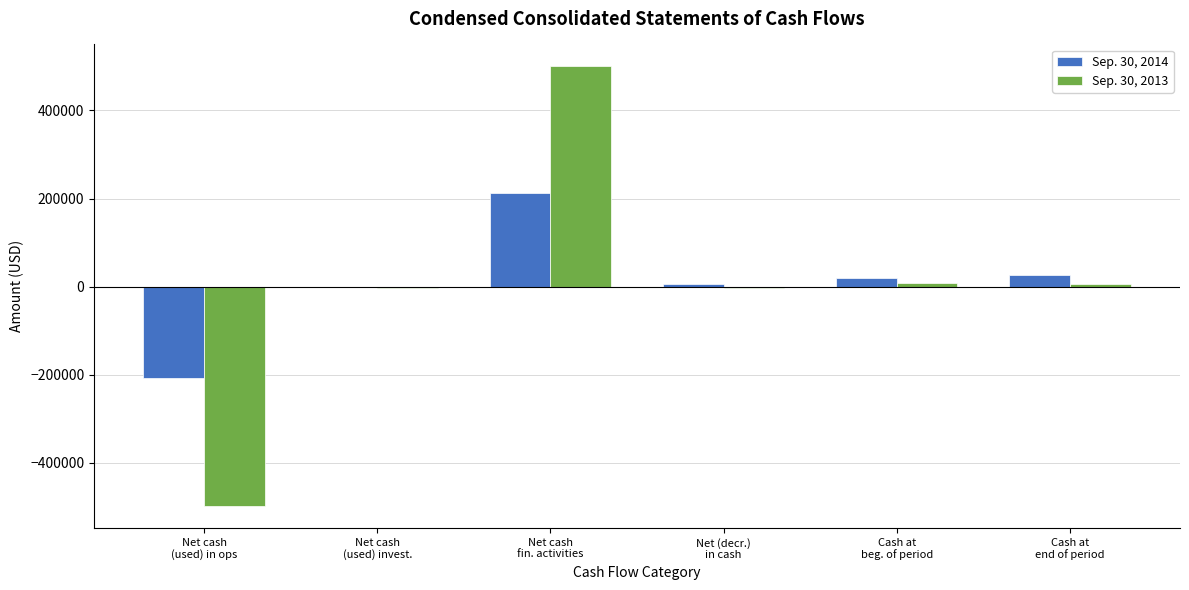

What is the greatest value displayed?

500000